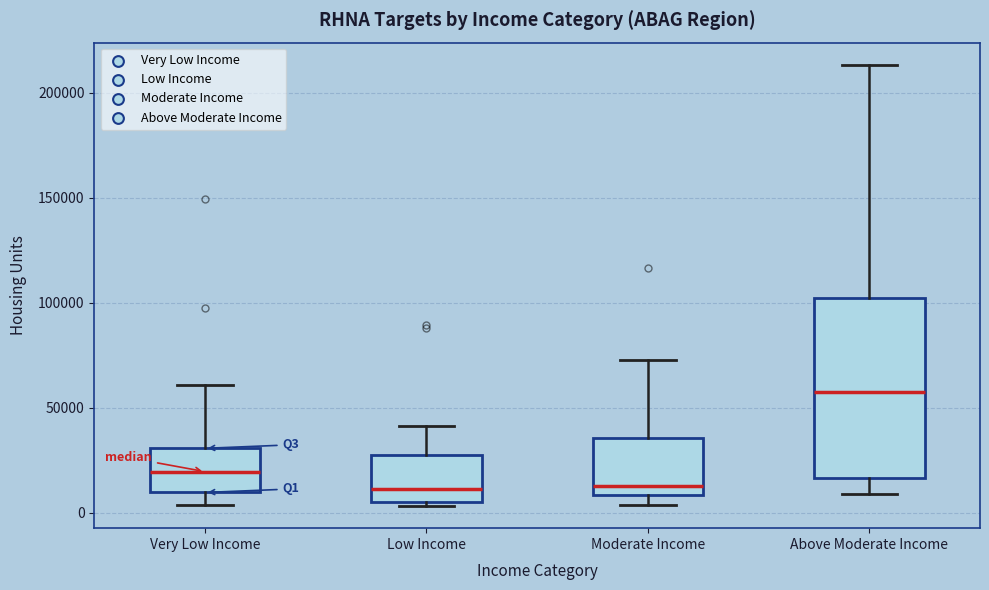

Reading left to right, transcribe this box plot: for each box, give where its median line is, the range the box spans, and where its two whiskers end, as read against the y-axis. The values are not printed on the chart, so give them approximately, as read against the axis.

Very Low Income: median 20000, box 10000 to 30000, whiskers 5000 to 60000
Low Income: median 10000, box 5000 to 30000, whiskers 5000 (just below the box's lower edge) to 40000
Moderate Income: median 10000 (just above the box's lower edge), box 10000 to 35000, whiskers 5000 to 75000
Above Moderate Income: median 55000, box 15000 to 100000, whiskers 10000 to 215000